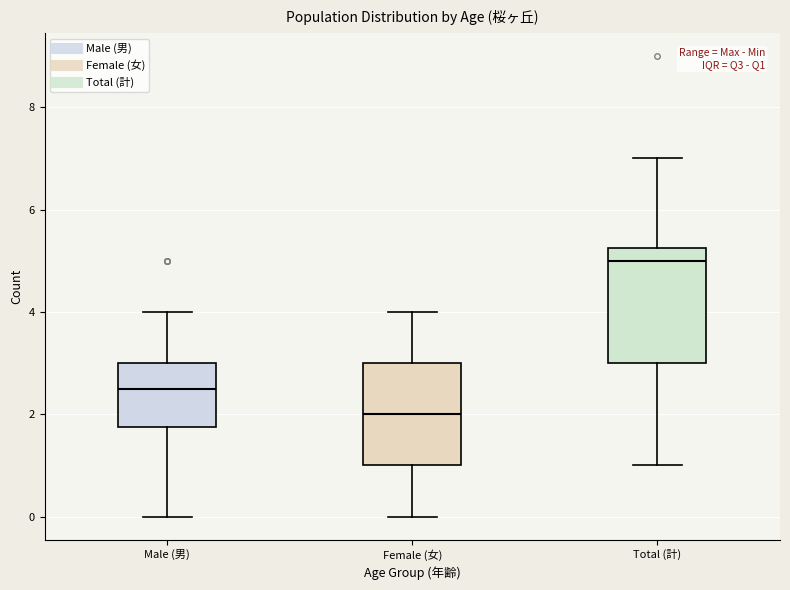

Reading left to right, read every box against the y-axis: the position of its median line, the range the box covers, and the ends of its whiskers. The values are not printed on the chart, so give them approximately, as read against the axis.

Male (男): median 2.6, box 1.8 to 3.0, whiskers 0.0 to 4.0
Female (女): median 2.0, box 1.0 to 3.0, whiskers 0.0 to 4.0
Total (計): median 5.0, box 3.0 to 5.2, whiskers 1.0 to 7.0